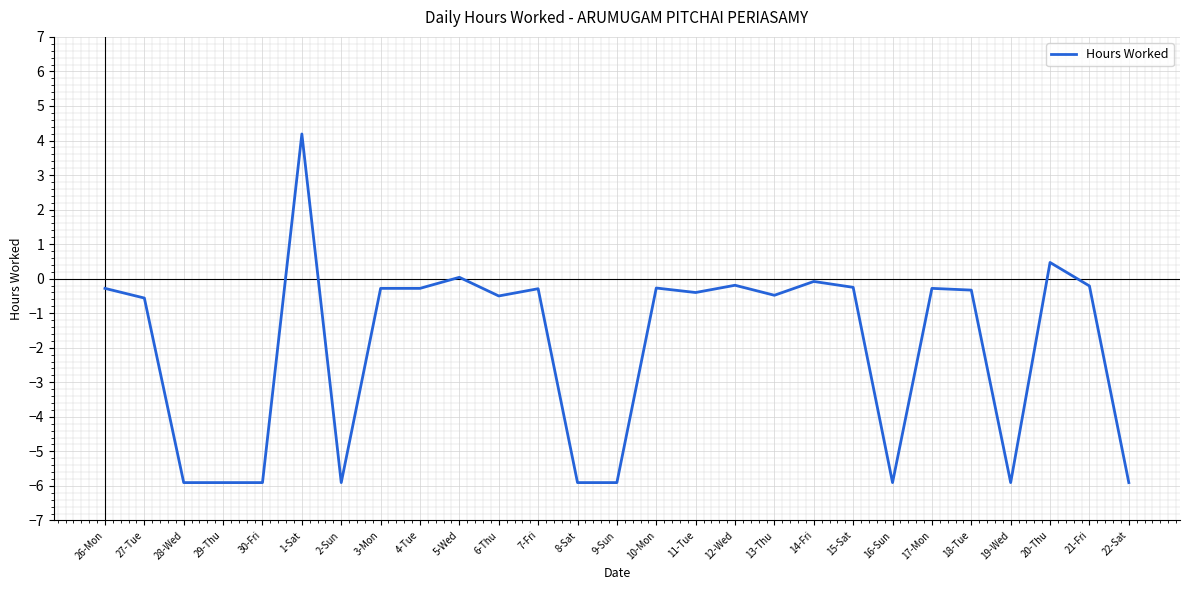

Between 6-Thu and 2-Sun, which is larger?

6-Thu